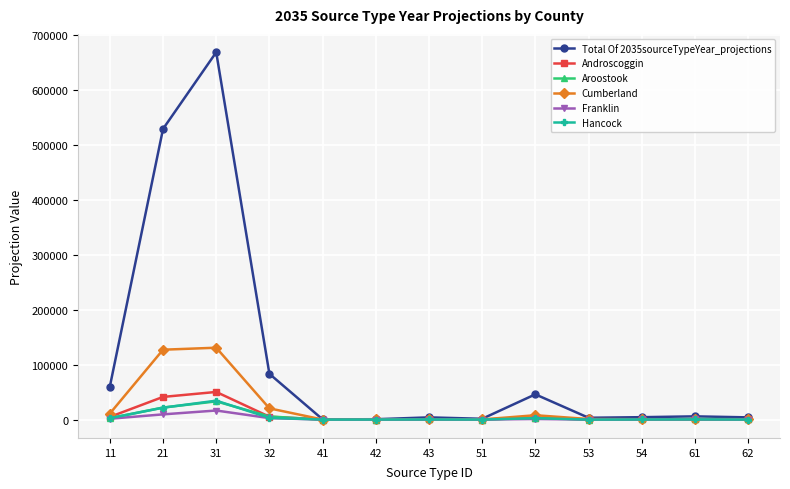

In Hancock, how many points are lower than both neighbors (excluding endpoints)?

3